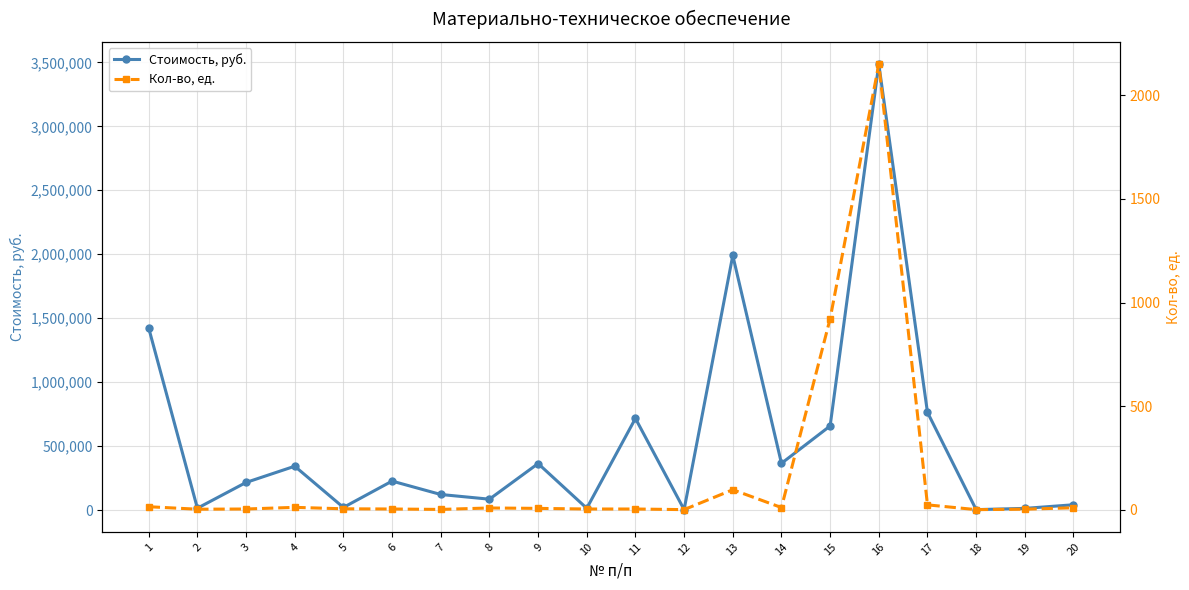

What is the lowest value of the Кол-во, ед. series?

1.0